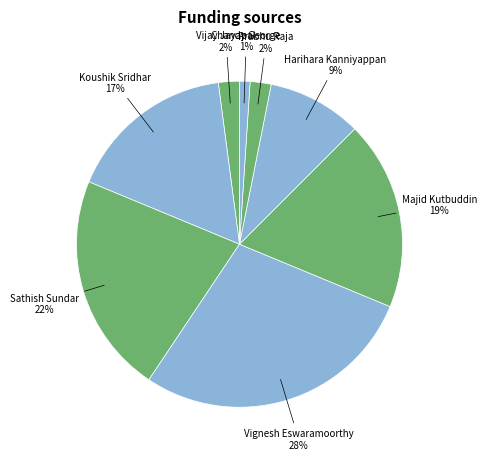

How many slices are in this pie chart?

8